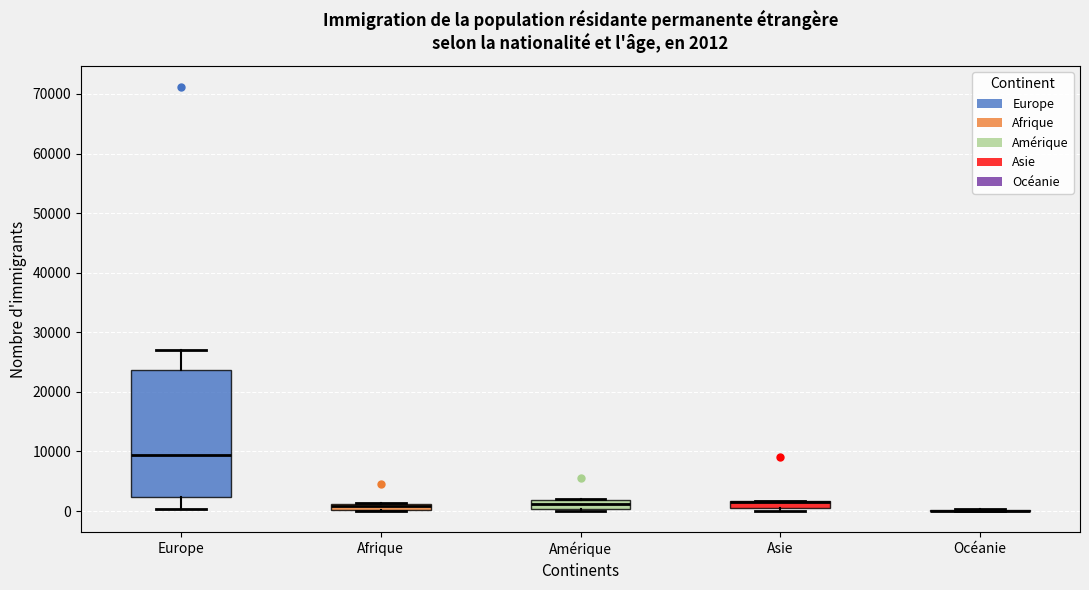

Comparing the boxes themselves (not the whiskers), which one is the tallest?

Europe